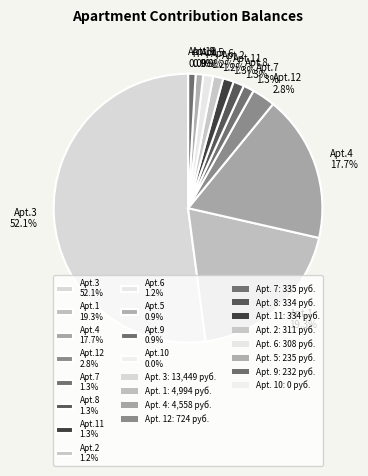

Which category has the biggest portion of the pie?

Apt.3 52.1%